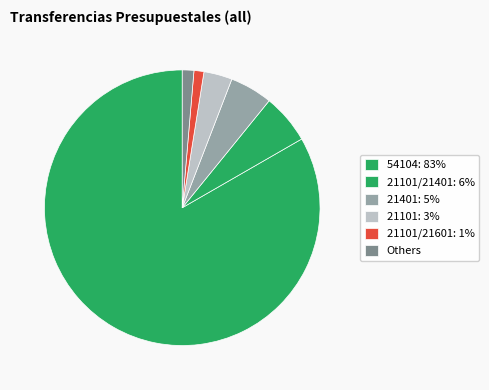

Count the number of slices in the pie.

6